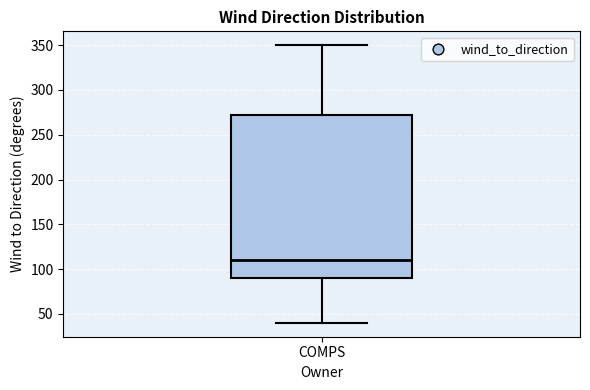

Where is the upper edge of the box for COMPS on the y-axis? The values are not printed on the chart, so give them approximately, as read against the axis.

275